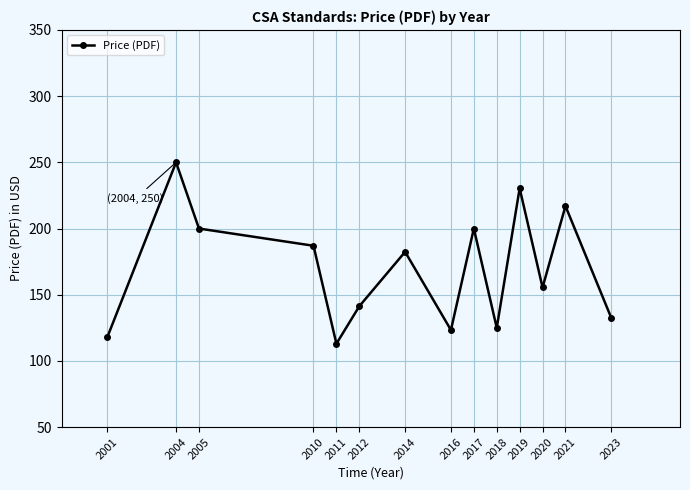

What is the maximum value shown in the chart?

250.0